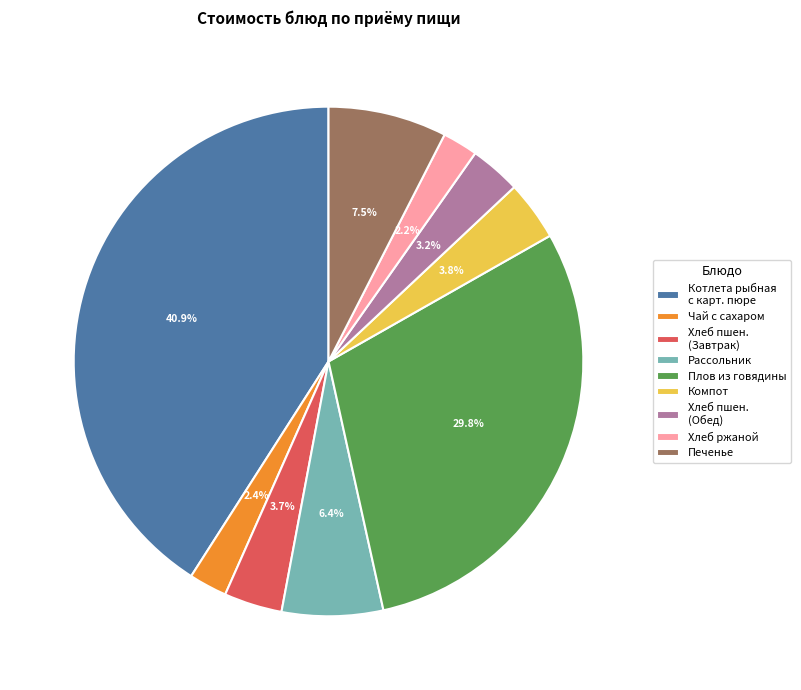

To the nearest percent, what is the average slice percentage?

11%